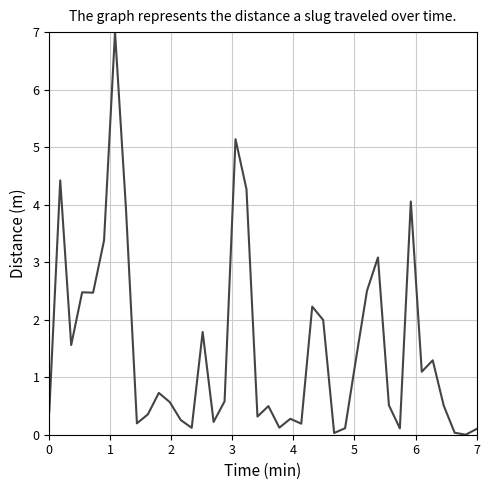

What is the greatest value displayed?

7.0